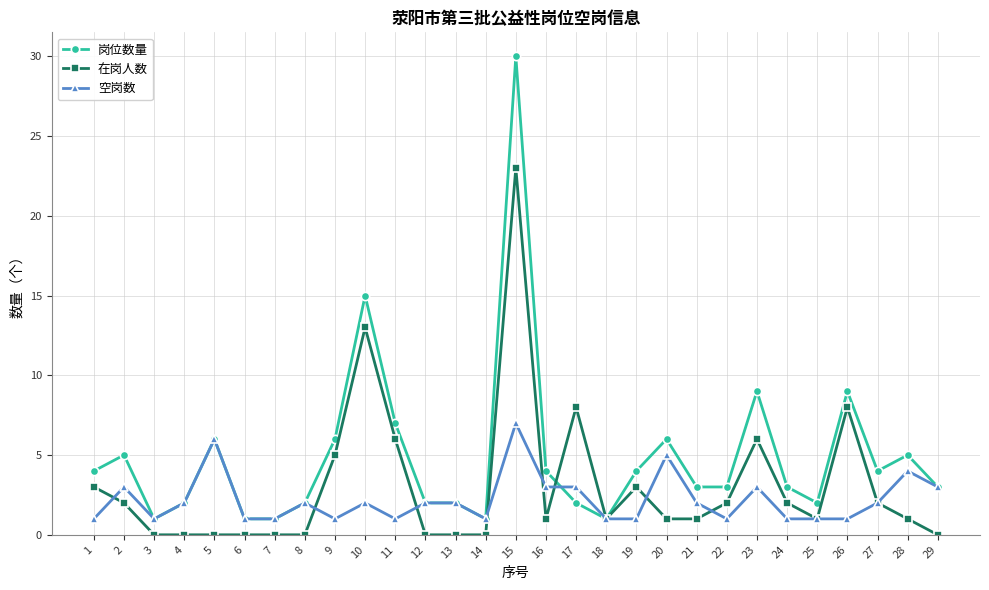

Which series has the widest spread of values?

岗位数量